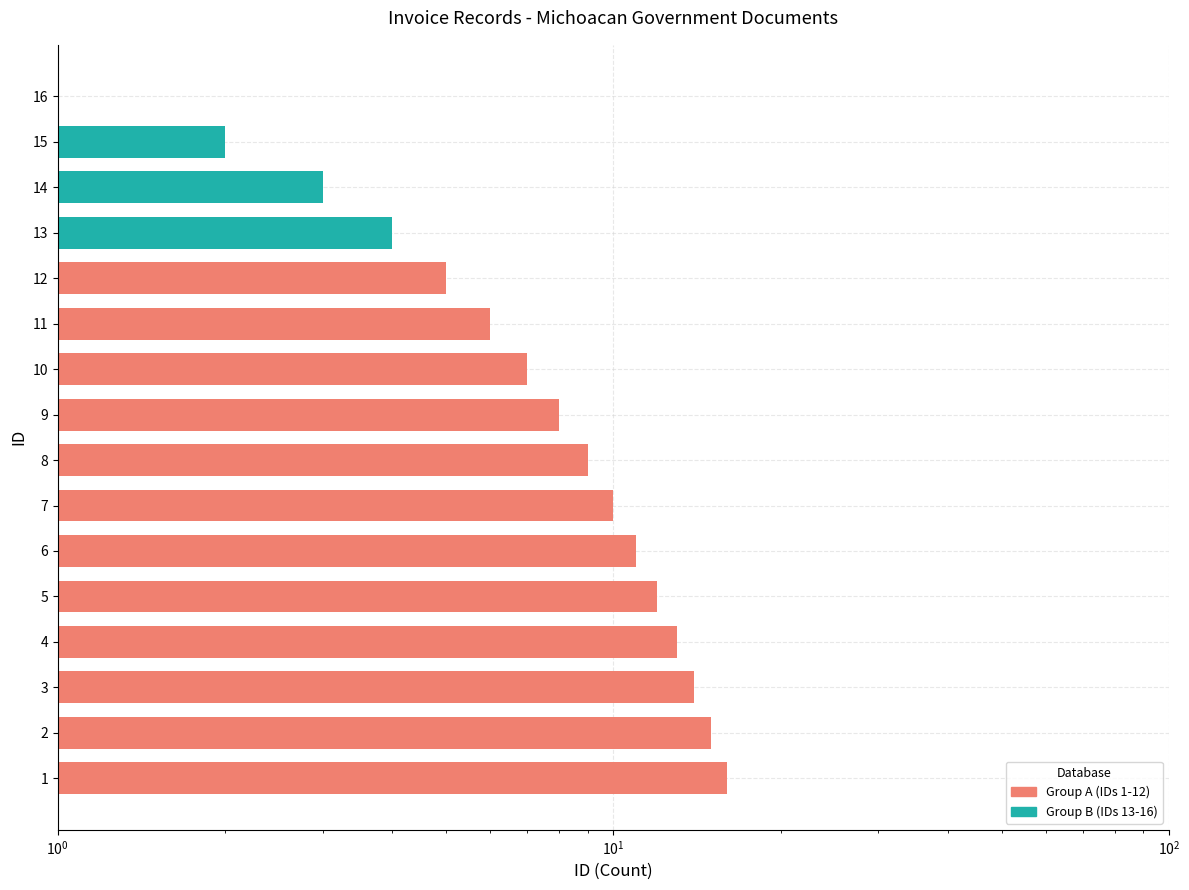

What is the sum of all values?

136